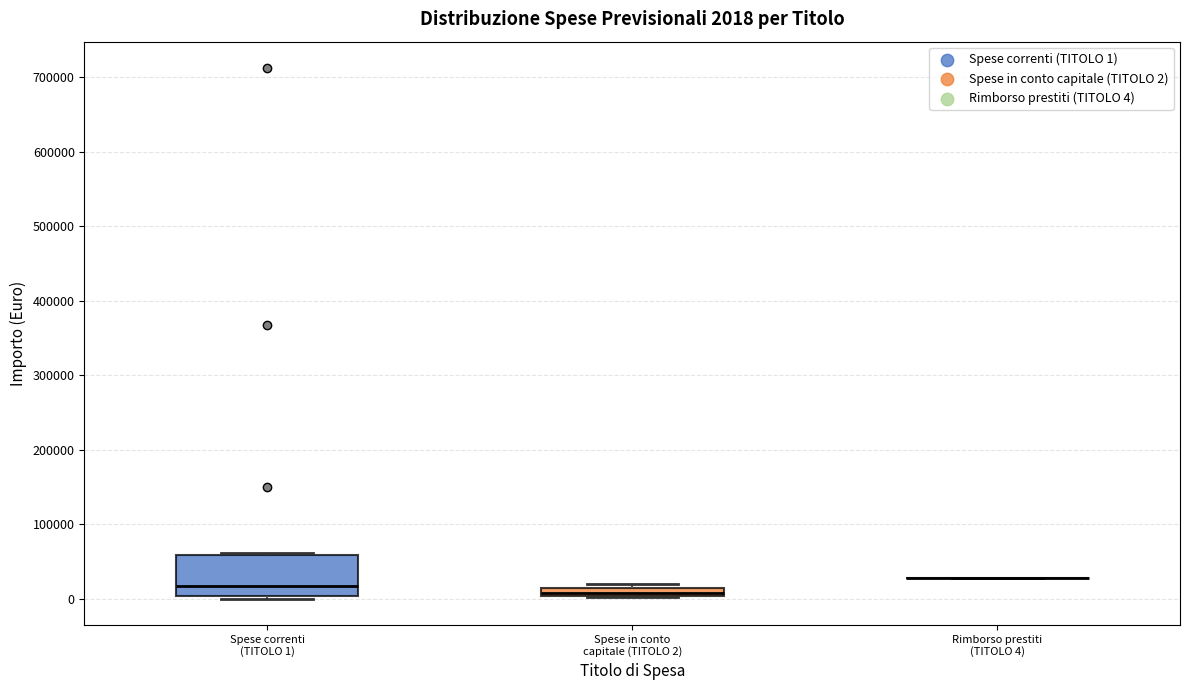

Which box is the tallest, from its lower edge to its upper edge?

Spese correnti (TITOLO 1)